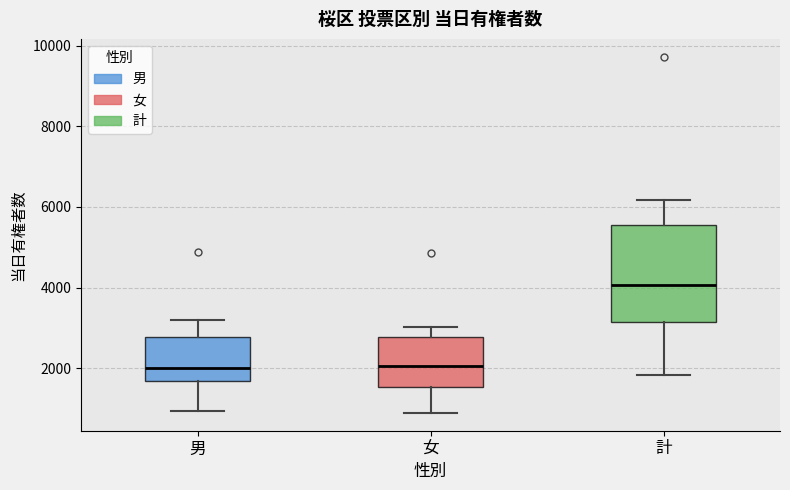

Where is the lower edge of the box for 計 on the y-axis? The values are not printed on the chart, so give them approximately, as read against the axis.

3200